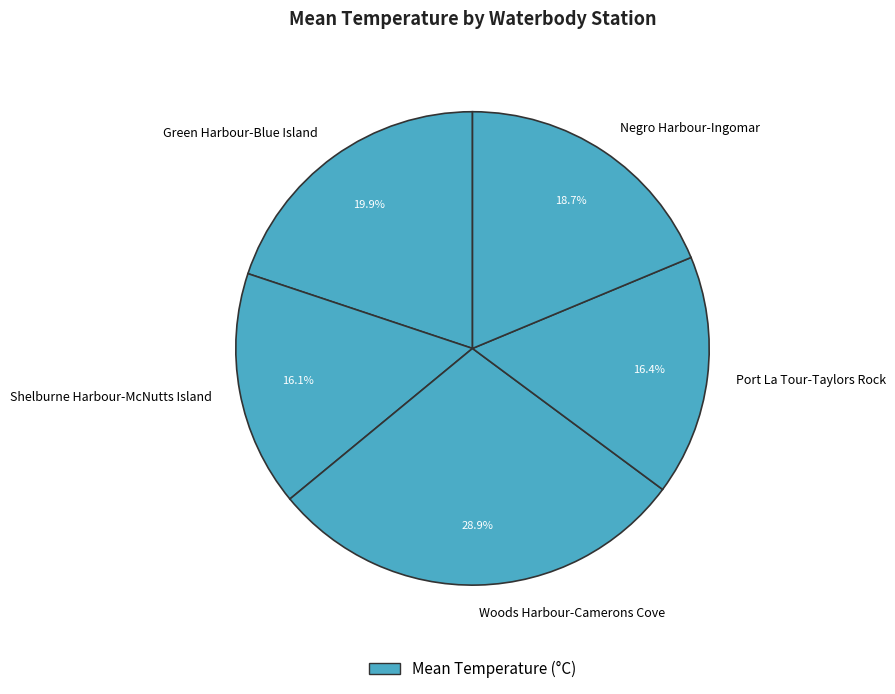

Which slice is the largest?

Woods Harbour-Camerons Cove